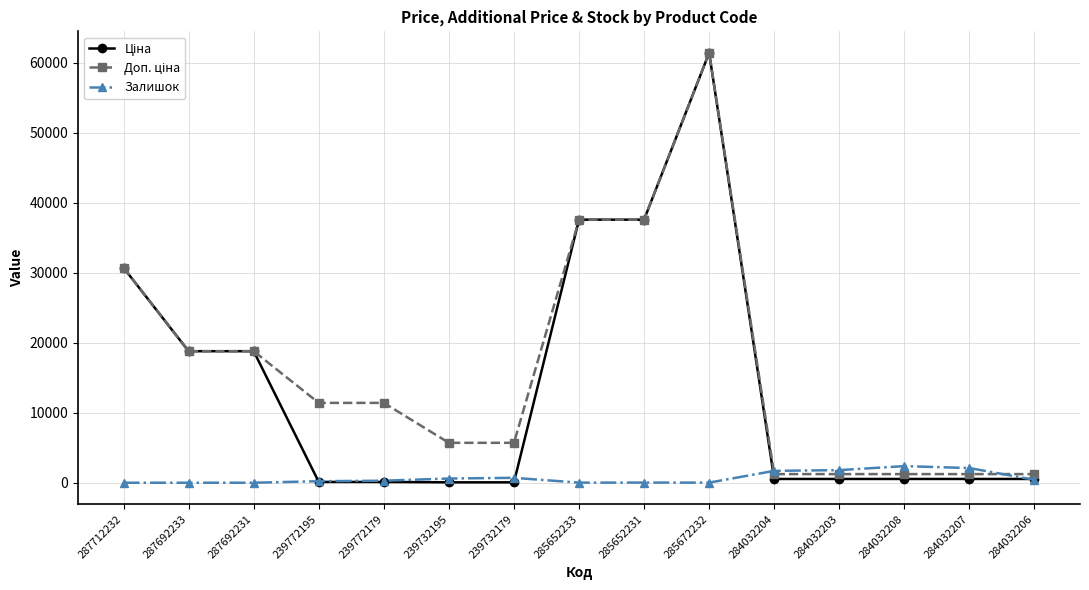

At which category is the sum across all series the highest?

285672232